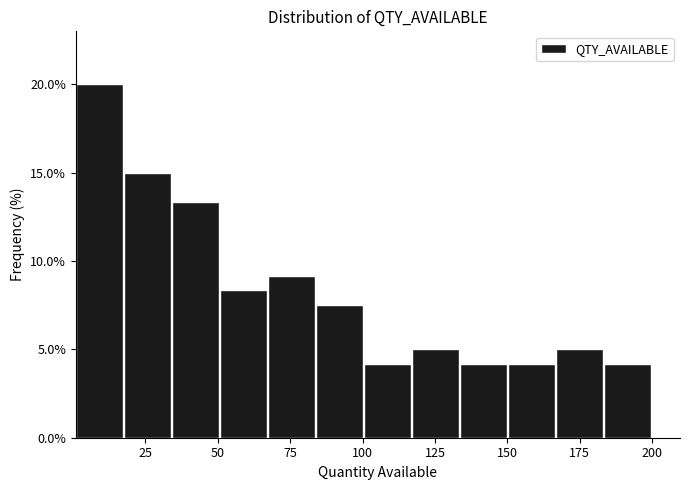

Around what value on the x-axis is the tallest bar? Give the approximate position of its centre, as read against the axis.

10